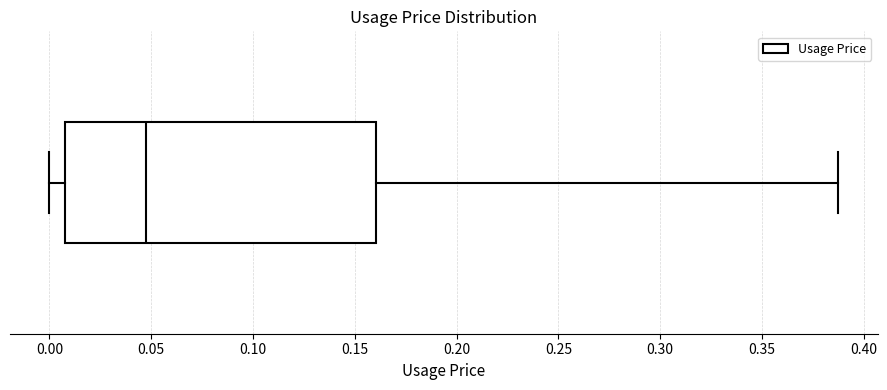

Transcribe this box plot: give where the median line is, the range the box spans, and where the two whiskers end, as read against the x-axis. The values are not printed on the chart, so give them approximately, as read against the axis.

median 0.045, box 0.010 to 0.160, whiskers 0.000 to 0.390